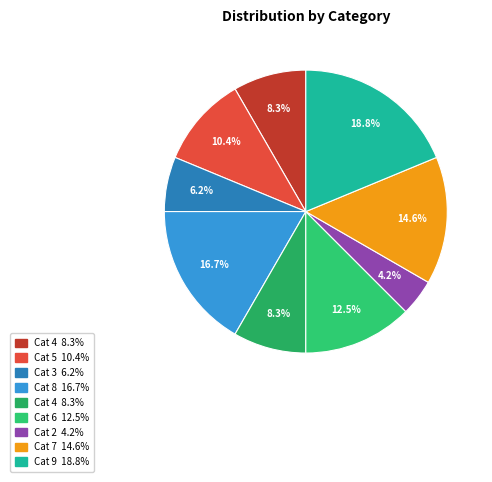

Does any single category account for the majority?

No